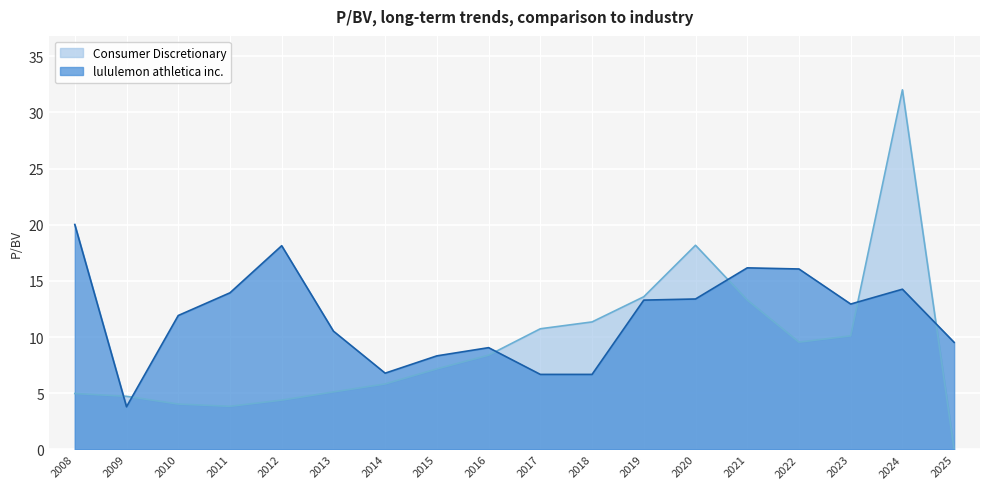

True or false: lululemon athletica inc. has a value of 8.3 at 2015.

True